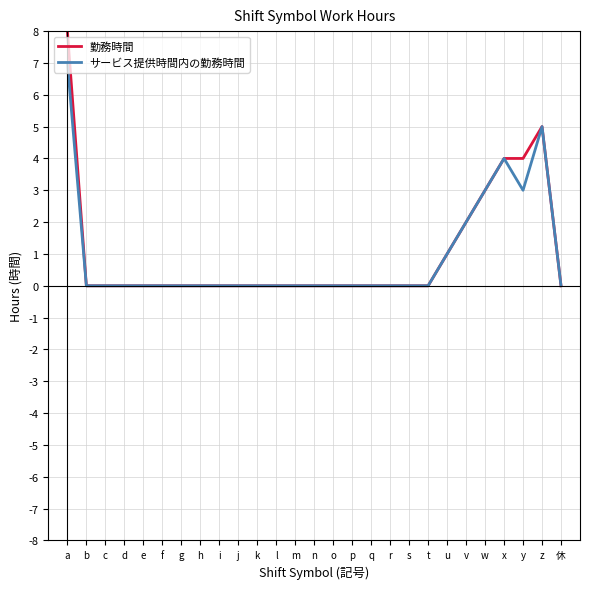

Which series has the largest range (max minus min)?

勤務時間